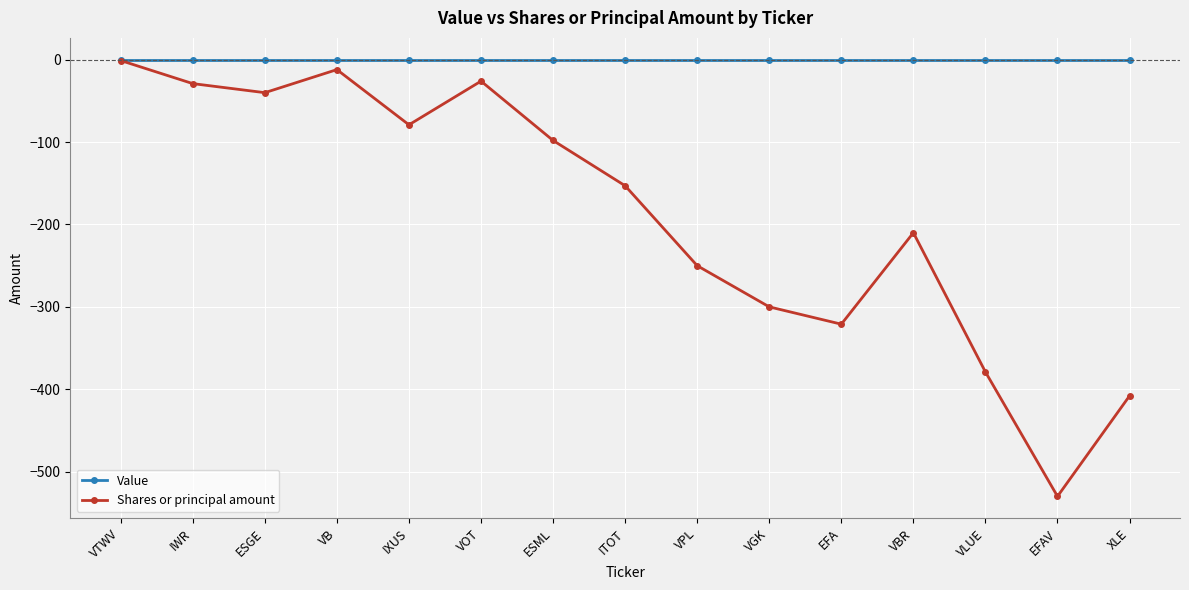

Where is Shares or principal amount nearest to the value -265?

VPL